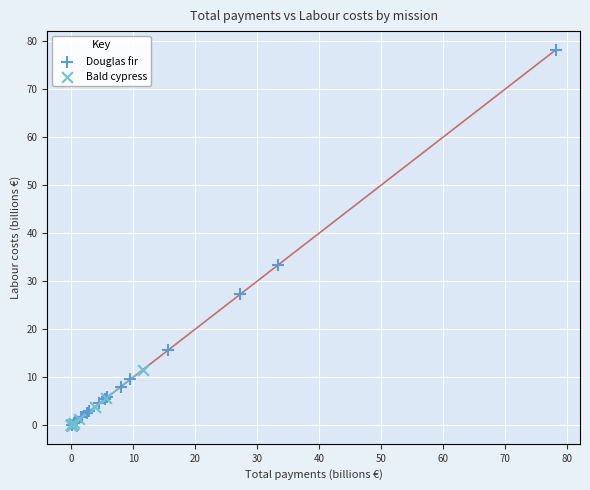

Which series has the largest Y range (max minus min)?

Douglas fir